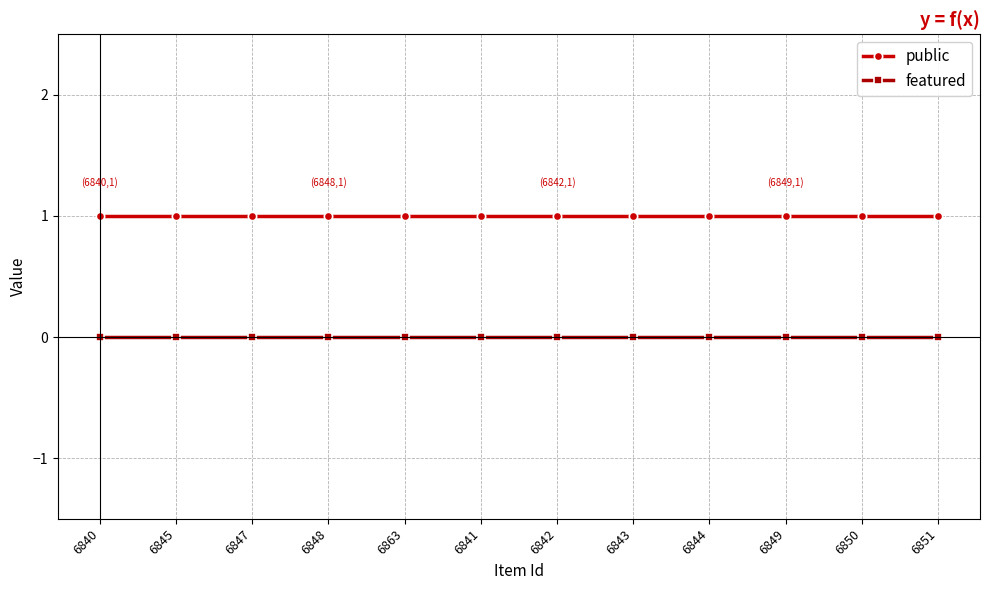

What is the value of the public point at the 12th from the left?

1